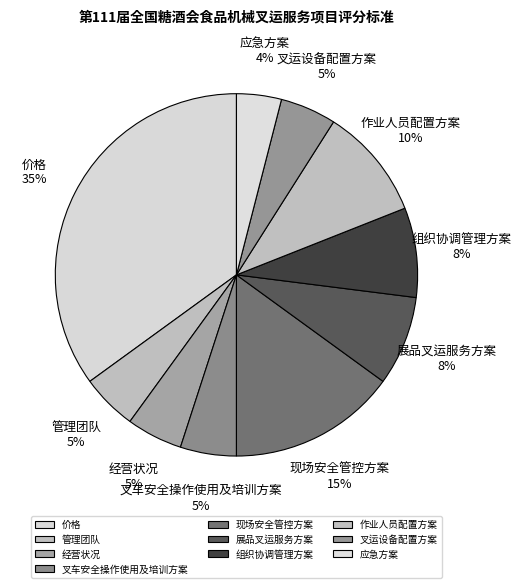

To the nearest percent, what portion does 现场安全管控方案 represent?

15%